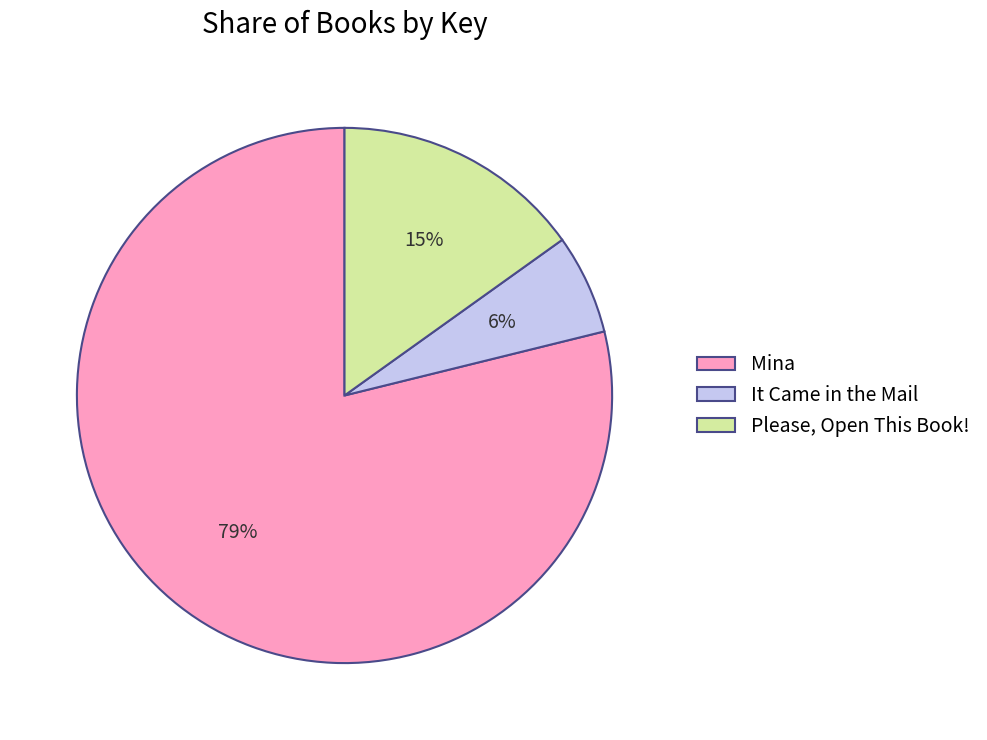

What is the smallest slice in the pie chart?

It Came in the Mail